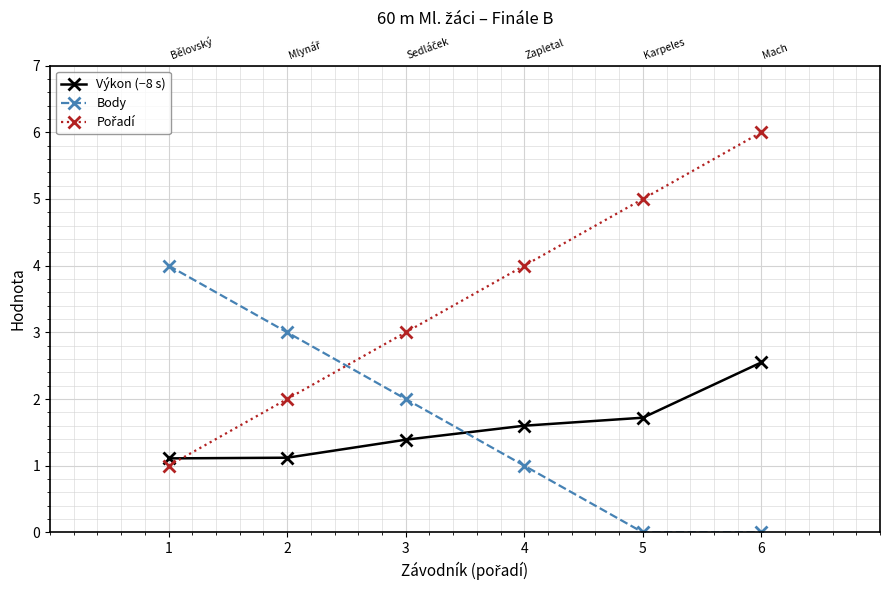

Is the value of Pořadí at 6 greater than the value of Body at 5?

Yes